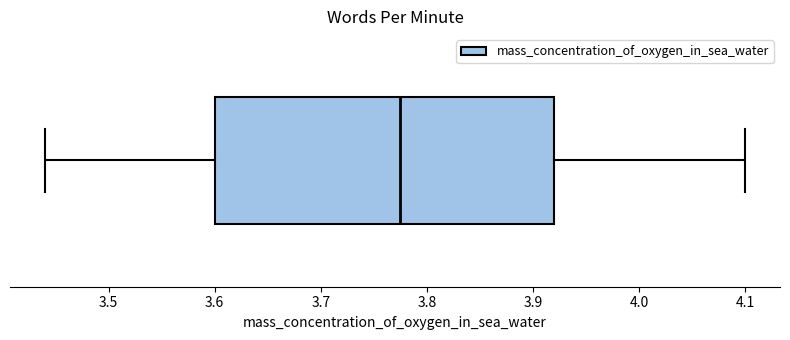

Transcribe this box plot: give where the median line is, the range the box spans, and where the two whiskers end, as read against the x-axis. The values are not printed on the chart, so give them approximately, as read against the axis.

median 3.78, box 3.60 to 3.92, whiskers 3.44 to 4.10